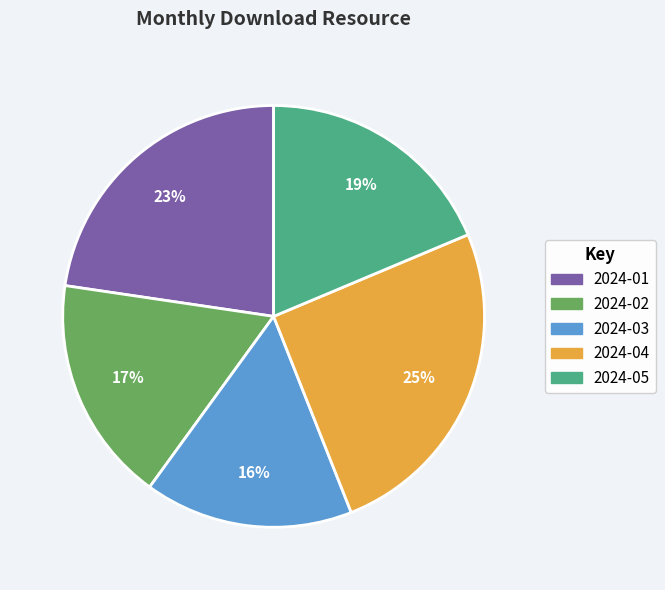

To the nearest percent, what portion does 2024-05 represent?

19%